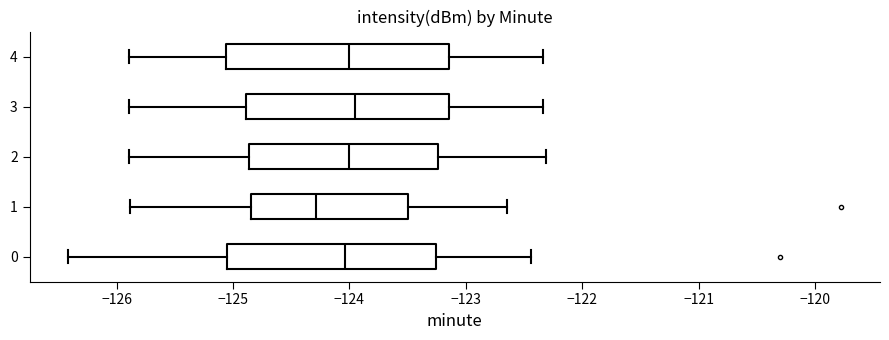

Comparing the boxes themselves (not the whiskers), which one is the widest?

4